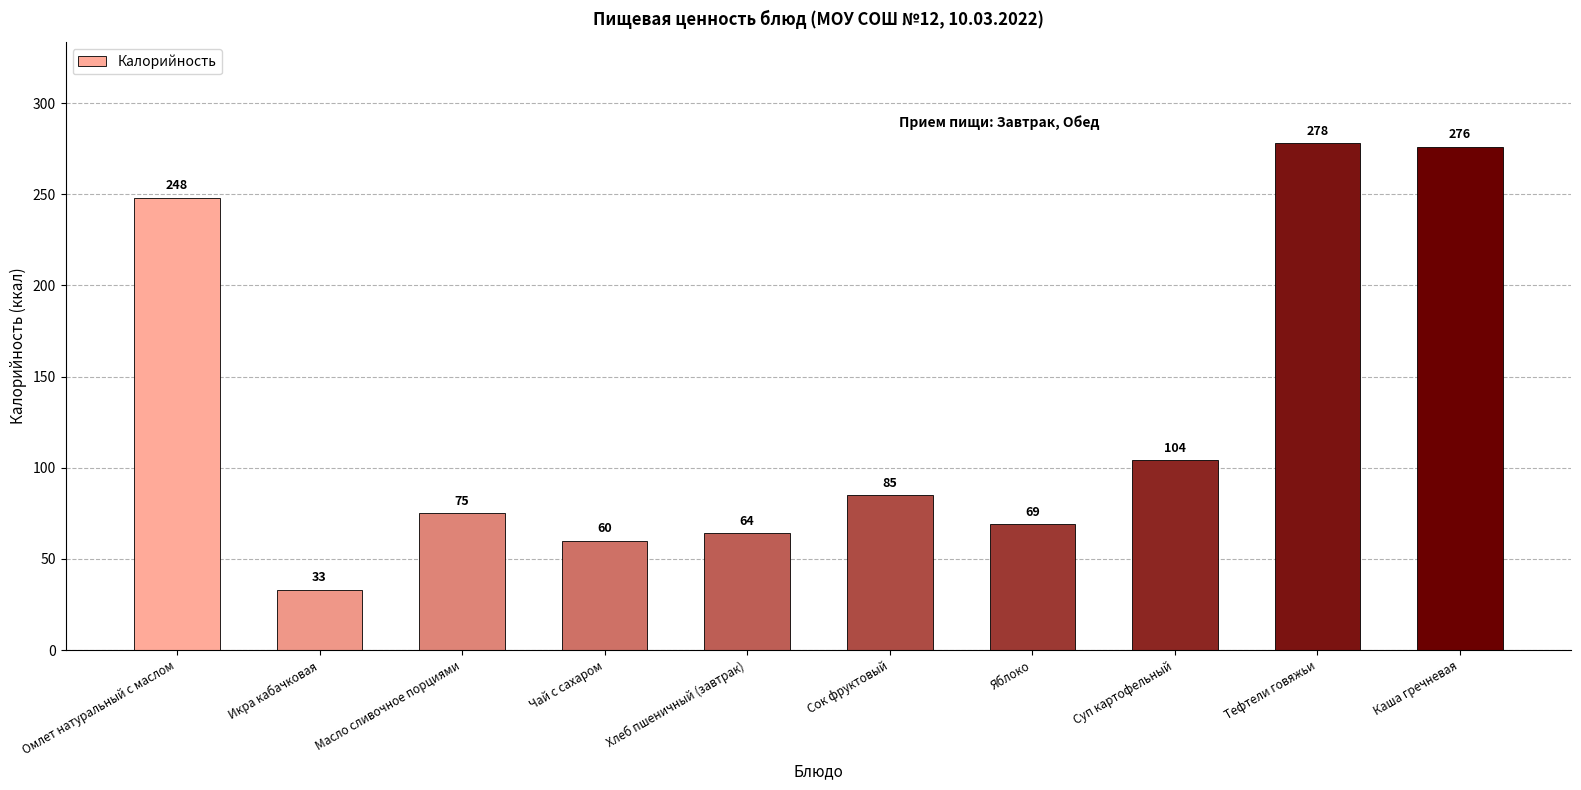

The chart shows a value of 20 at Икра кабачковая. True or false?

False